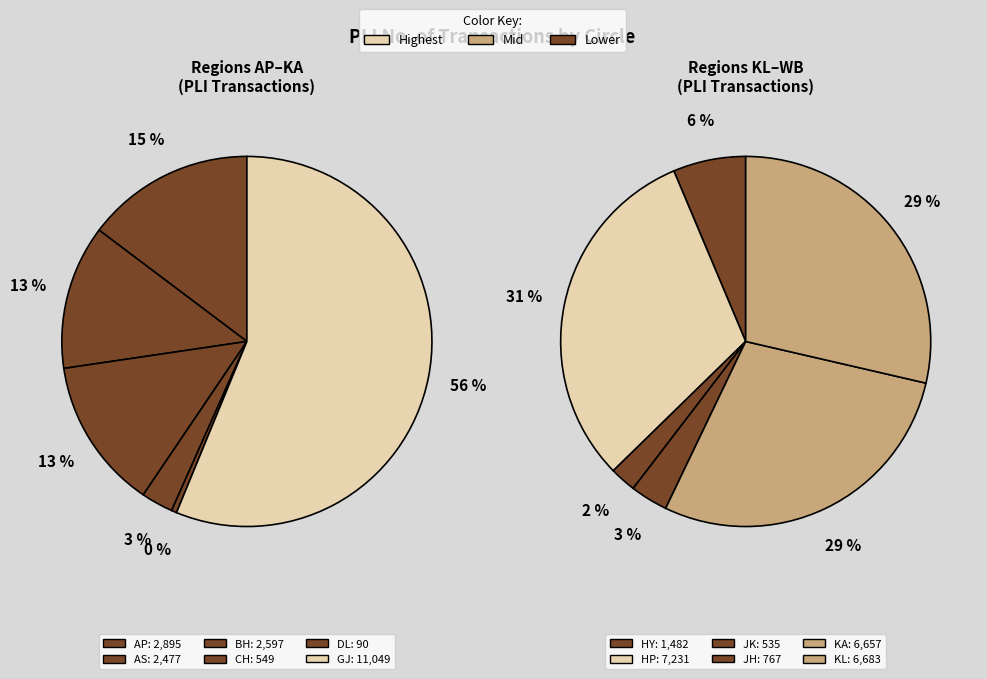

Count the number of slices in the pie.

12